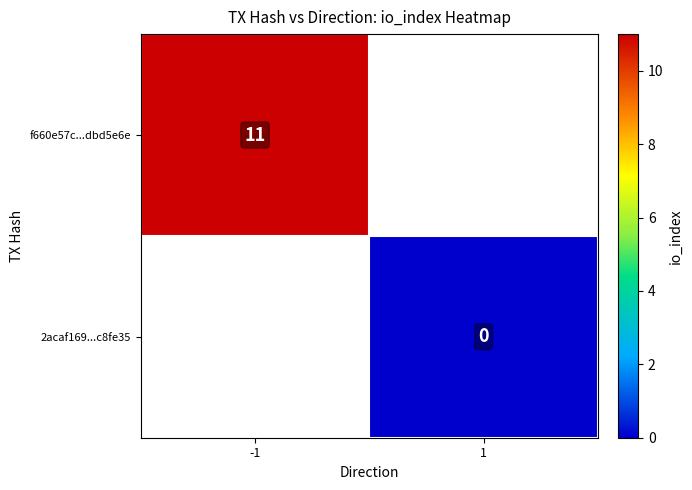

Which series has the widest spread of values?

f660e57c...dbd5e6e